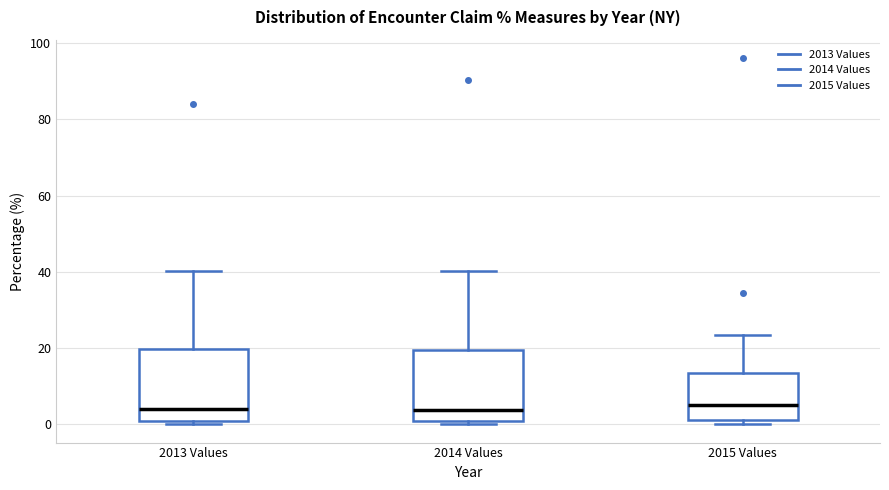

Reading left to right, read every box against the y-axis: the position of its median line, the range the box covers, and the ends of its whiskers. The values are not printed on the chart, so give them approximately, as read against the axis.

2013 Values: median 4, box 0 to 20, whiskers 0 (just below the box's lower edge) to 40
2014 Values: median 4, box 0 to 20, whiskers 0 (just below the box's lower edge) to 40
2015 Values: median 6, box 2 to 14, whiskers 0 to 24